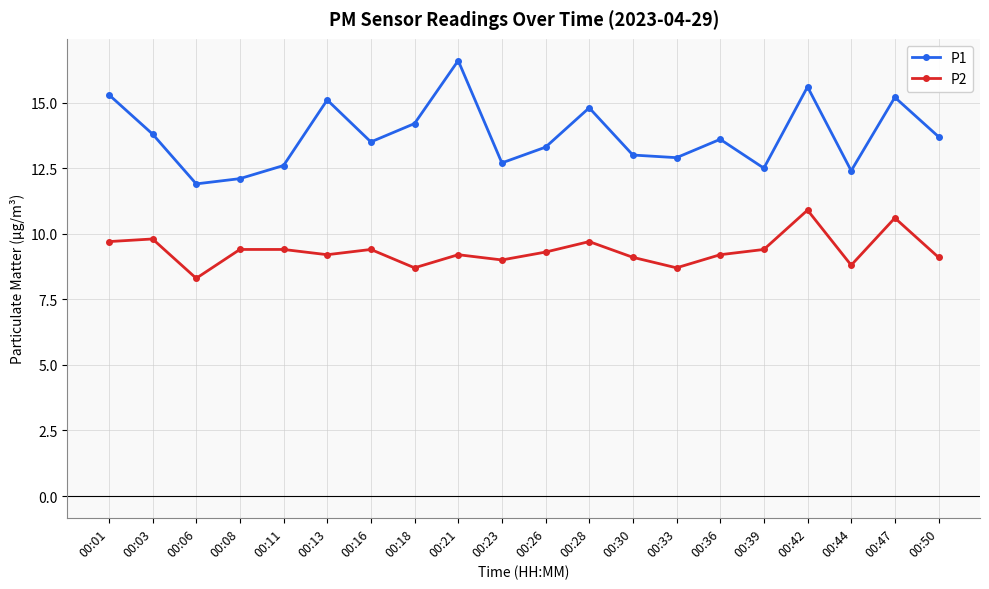

What is the difference between the second highest and minimum values in the P1 series?

3.7